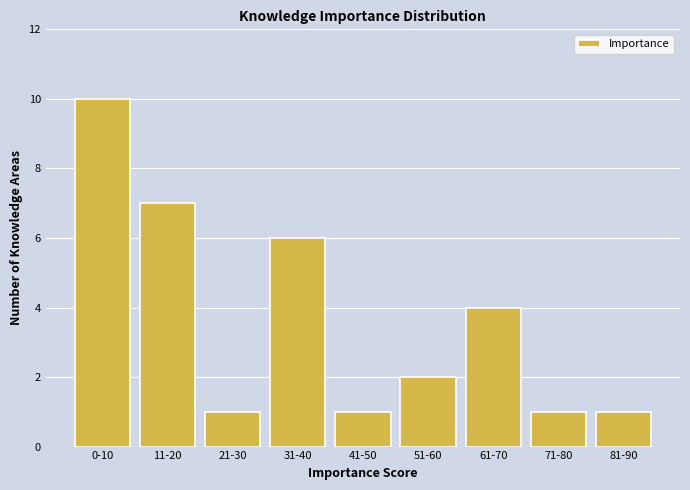

Reading right to left, transcribe all the data shown in this chart.

1	1	4	2	1	6	1	7	10